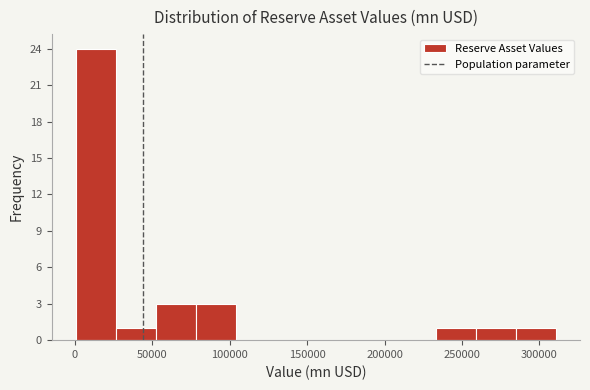

Which range on the x-axis has the tallest bar?

0 to 25000